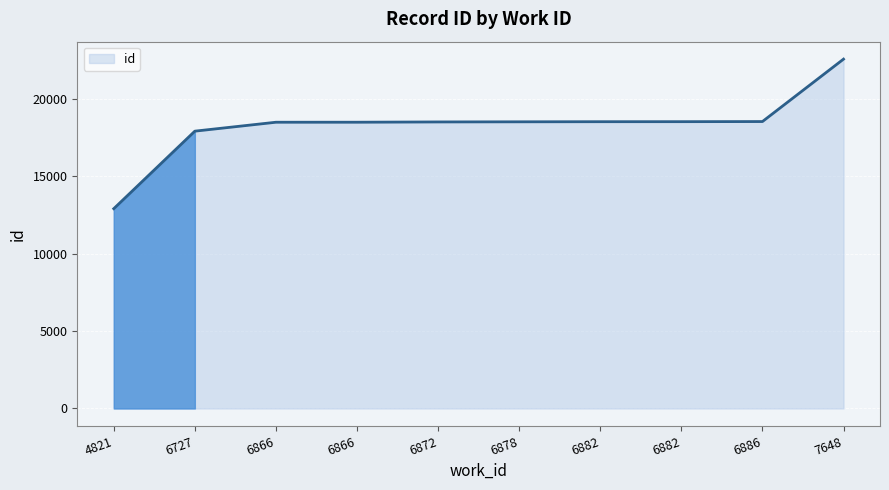

Does the chart have visible grid lines?

Yes